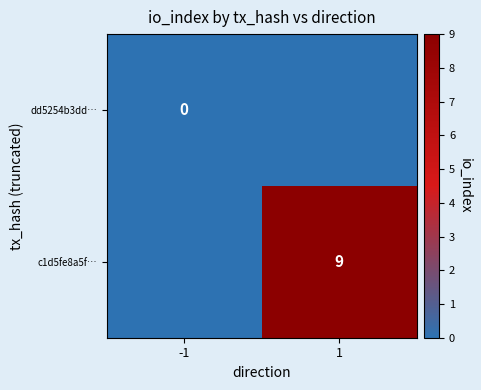

True or false: c1d5fe8a5f… has a value of 9 at 1.

True